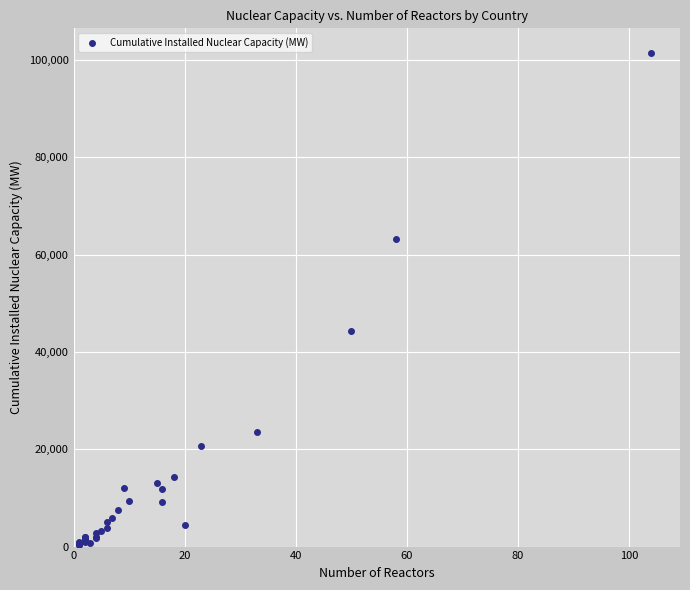

What Y value in the scatter plot is closest to 50920?

44215